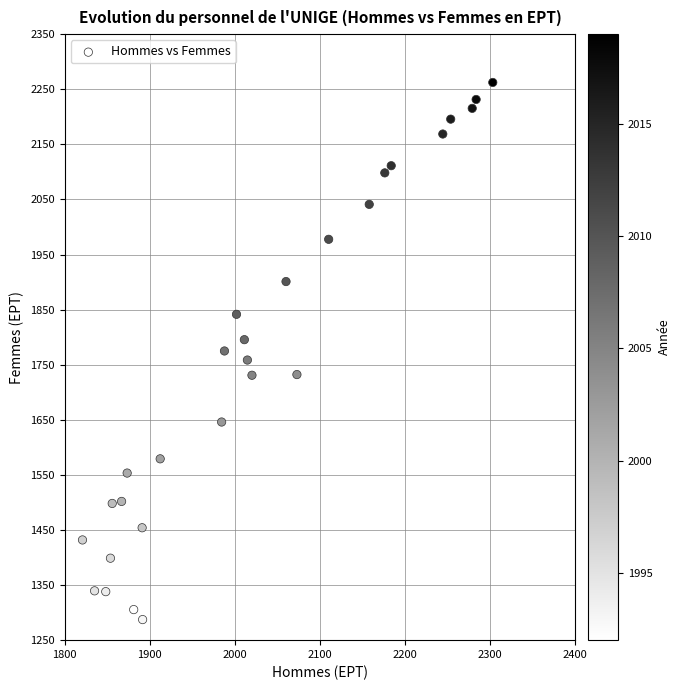

What is the range of Y values (max minus min)?

975.0